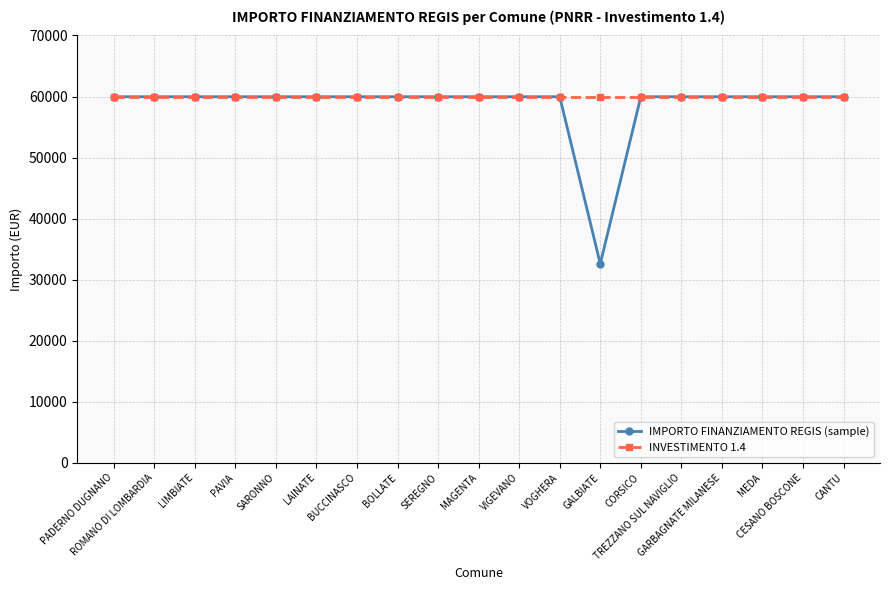

Reading right to left, what are all the values shown in this chart?

IMPORTO FINANZIAMENTO REGIS (sample): CANTU=59966	CESANO BOSCONE=59966	MEDA=59966	GARBAGNATE MILANESE=59966	TREZZANO SUL NAVIGLIO=59966	CORSICO=59966	GALBIATE=32589	VOGHERA=59966	VIGEVANO=59966	MAGENTA=59966	SEREGNO=59966	BOLLATE=59966	BUCCINASCO=59966	LAINATE=59966	SARONNO=59966	PAVIA=59966	LIMBIATE=59966	ROMANO DI LOMBARDIA=59966	PADERNO DUGNANO=59966
INVESTIMENTO 1.4: CANTU=59966	CESANO BOSCONE=59966	MEDA=59966	GARBAGNATE MILANESE=59966	TREZZANO SUL NAVIGLIO=59966	CORSICO=59966	GALBIATE=59966	VOGHERA=59966	VIGEVANO=59966	MAGENTA=59966	SEREGNO=59966	BOLLATE=59966	BUCCINASCO=59966	LAINATE=59966	SARONNO=59966	PAVIA=59966	LIMBIATE=59966	ROMANO DI LOMBARDIA=59966	PADERNO DUGNANO=59966